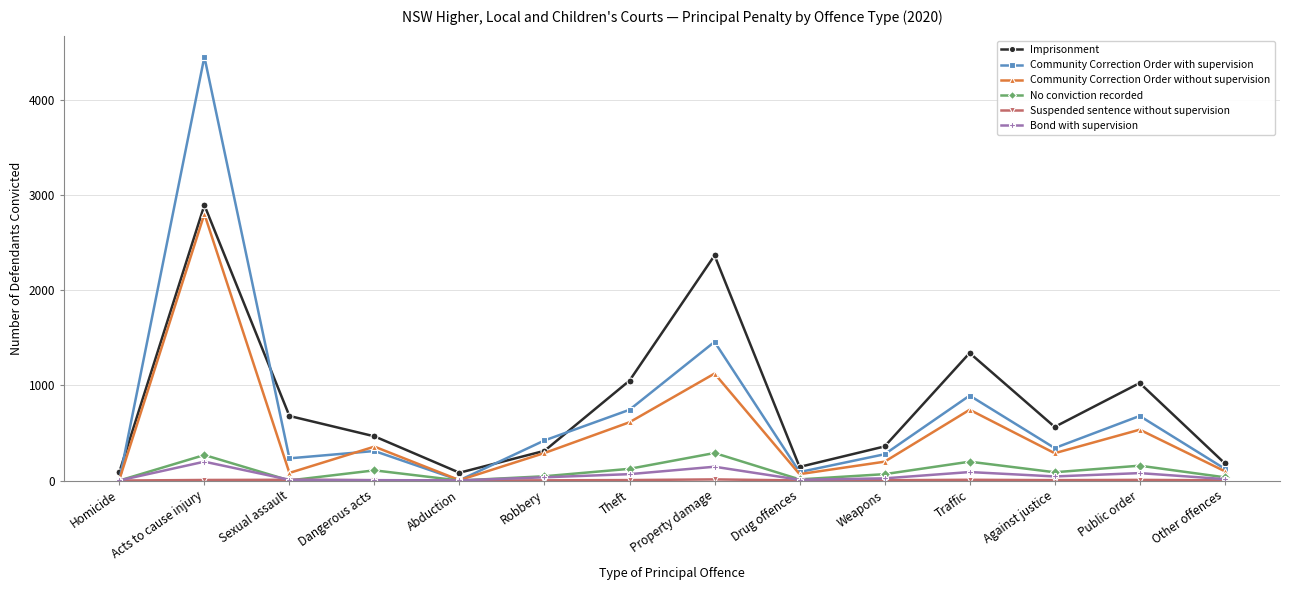

What is the maximum value shown in the chart?

4448